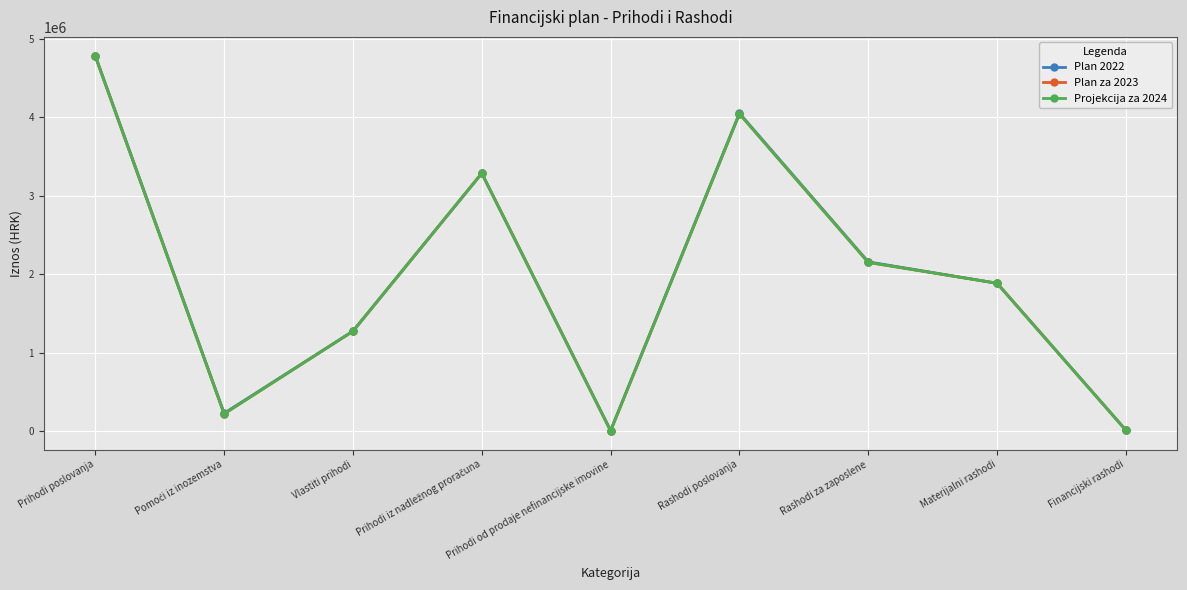

Between Rashodi poslovanja and Rashodi za zaposlene, which series saw the biggest shift?

Plan 2022